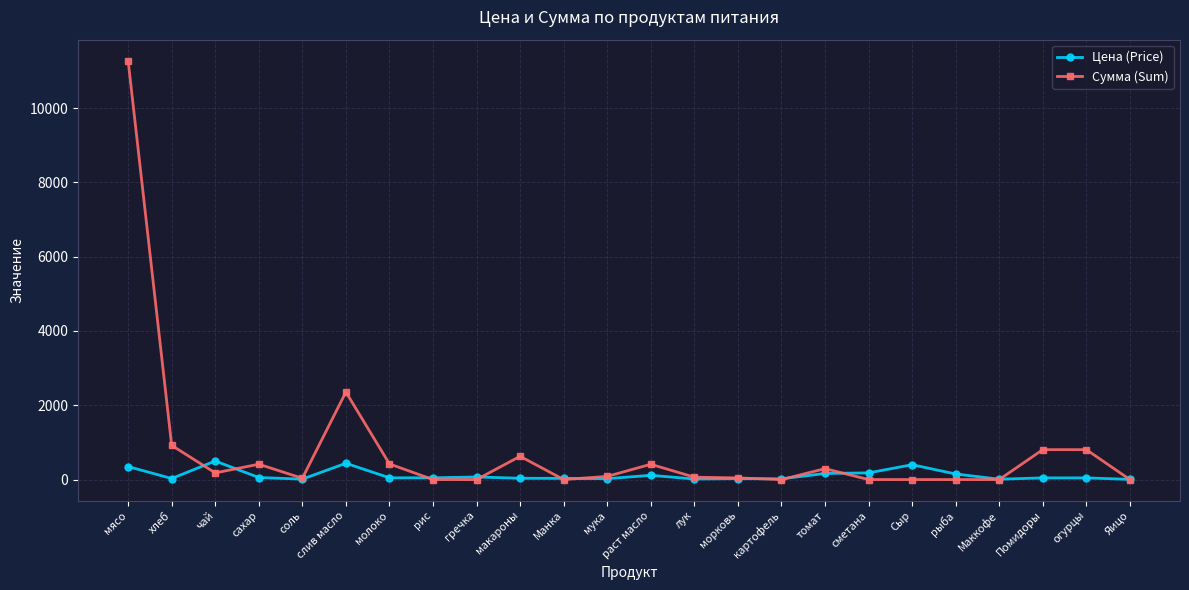

What is the spread (max minus min) of values at макароны?

591.5